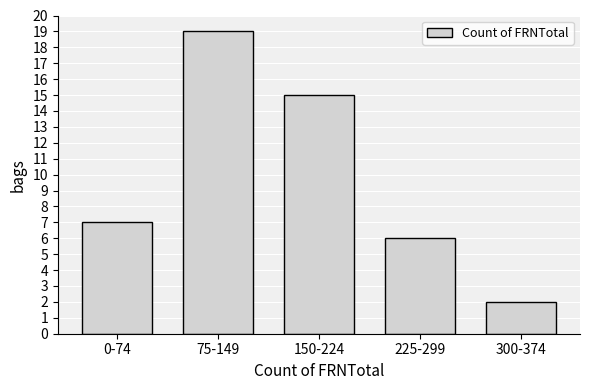

Reading left to right, transcribe all the data shown in this chart.

0-74=7	75-149=19	150-224=15	225-299=6	300-374=2